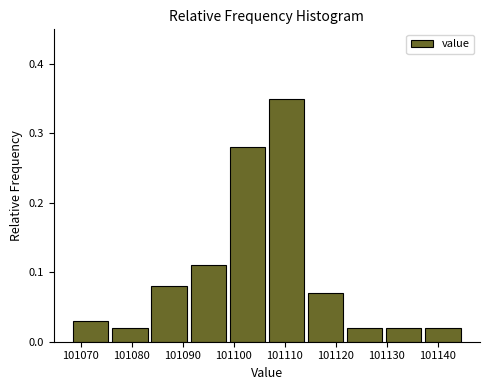

Reading left to right, transcribe this chart: for each bar, give the range it covers on the x-axis and its height. Neither the bar edges nor the heights are printed on the chart, so give them approximately, as read against the axes.

101069 to 101076: 0.03
101076 to 101084: 0.02
101084 to 101092: 0.08
101092 to 101099: 0.11
101099 to 101107: 0.28
101107 to 101115: 0.35
101115 to 101122: 0.07
101122 to 101130: 0.02
101130 to 101138: 0.02
101138 to 101145: 0.02